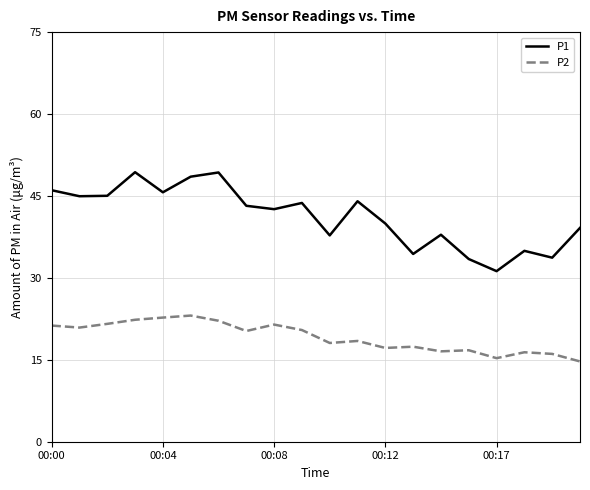

What is the difference between the maximum and minimum values in the P1 series?

18.1